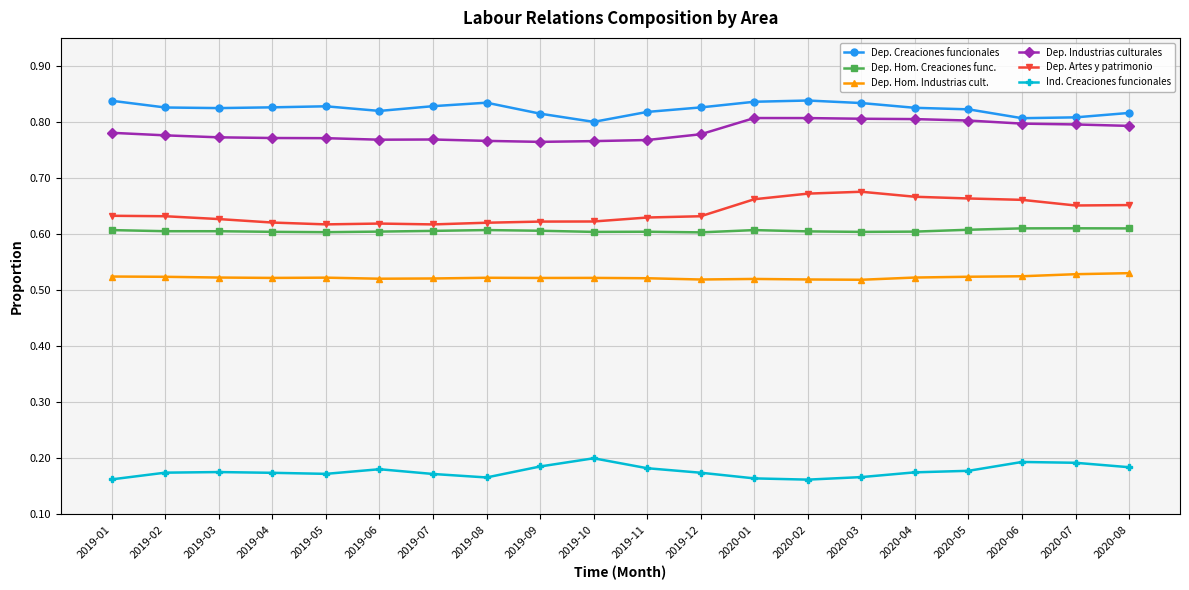

What is the sum of the Dep. Creaciones funcionales values at 2020-01 and 2019-12?

1.7